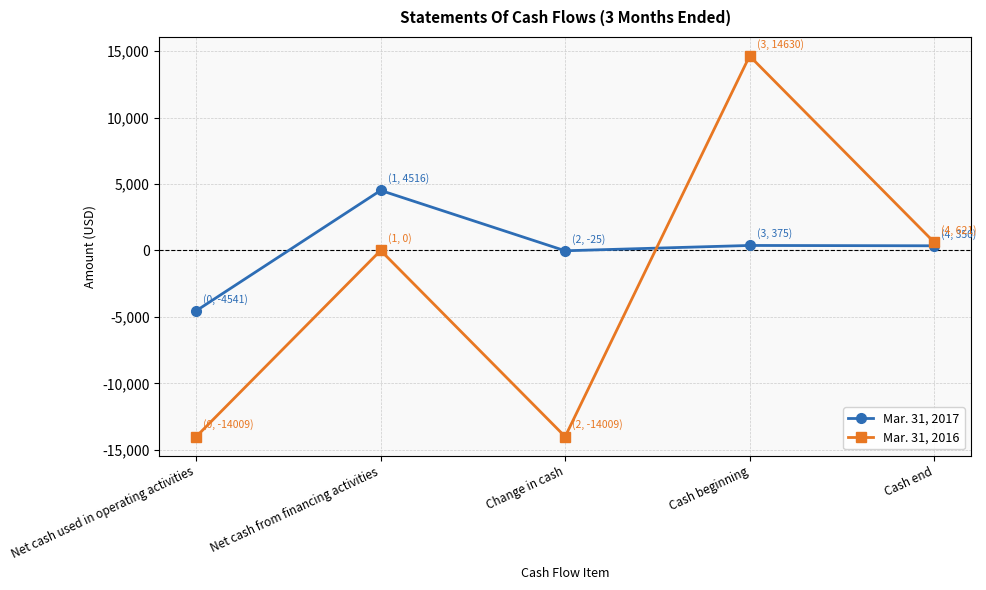

What position from the left is Change in cash?

3